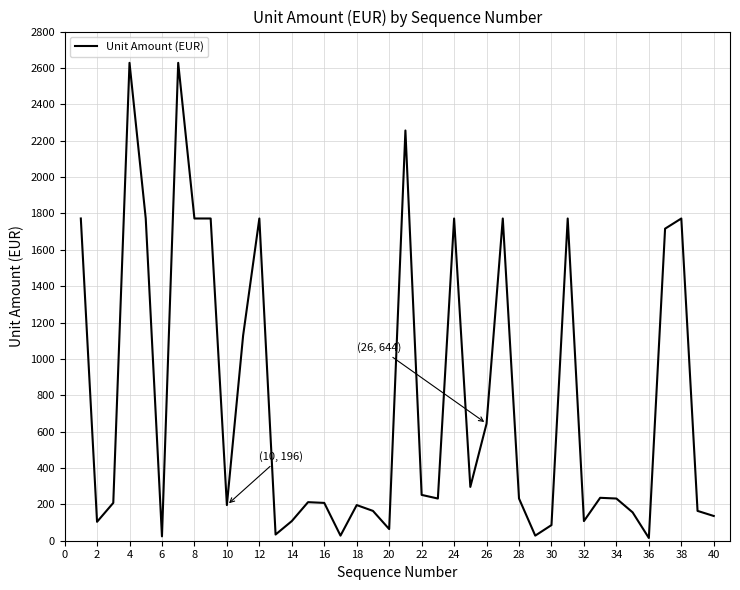

What is the difference between the maximum and minimum values?

2613